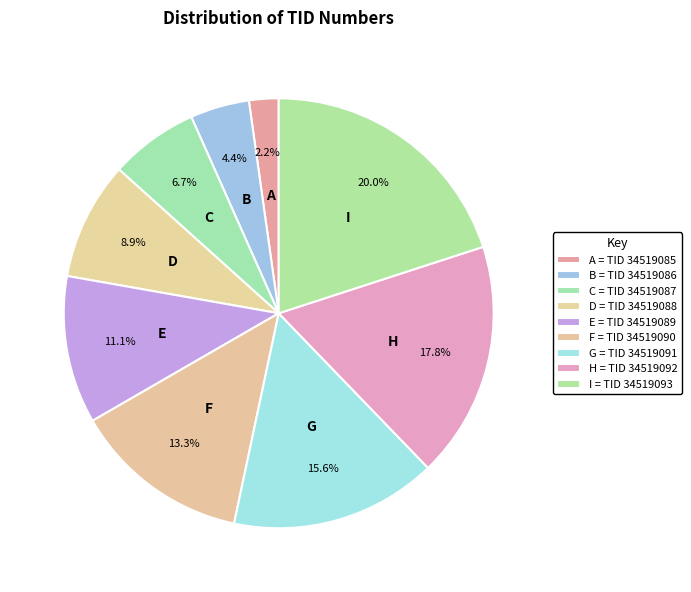

What is the smallest slice in the pie chart?

34519085